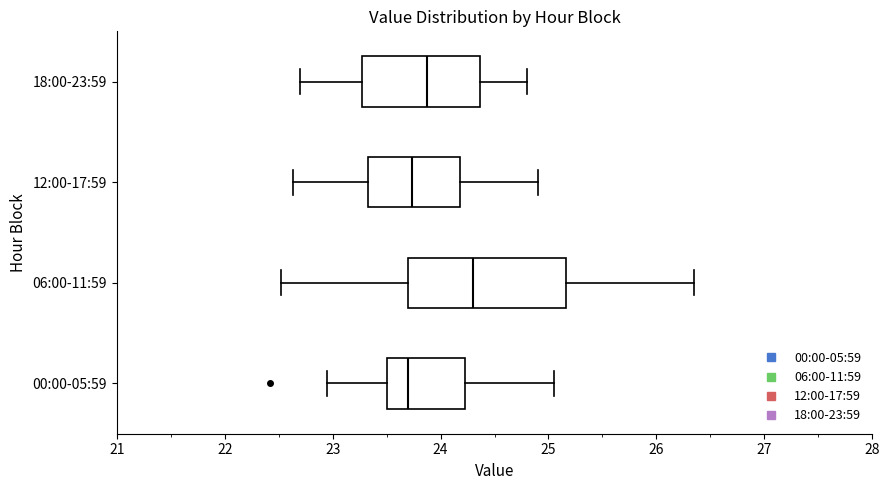

Reading bottom to top, transcribe this box plot: for each box, give where its median line is, the range the box spans, and where its two whiskers end, as read against the x-axis. The values are not printed on the chart, so give them approximately, as read against the axis.

00:00-05:59: median 23.7, box 23.5 to 24.2, whiskers 23.0 to 25.1
06:00-11:59: median 24.3, box 23.7 to 25.2, whiskers 22.5 to 26.4
12:00-17:59: median 23.7, box 23.3 to 24.2, whiskers 22.6 to 24.9
18:00-23:59: median 23.9, box 23.3 to 24.4, whiskers 22.7 to 24.8